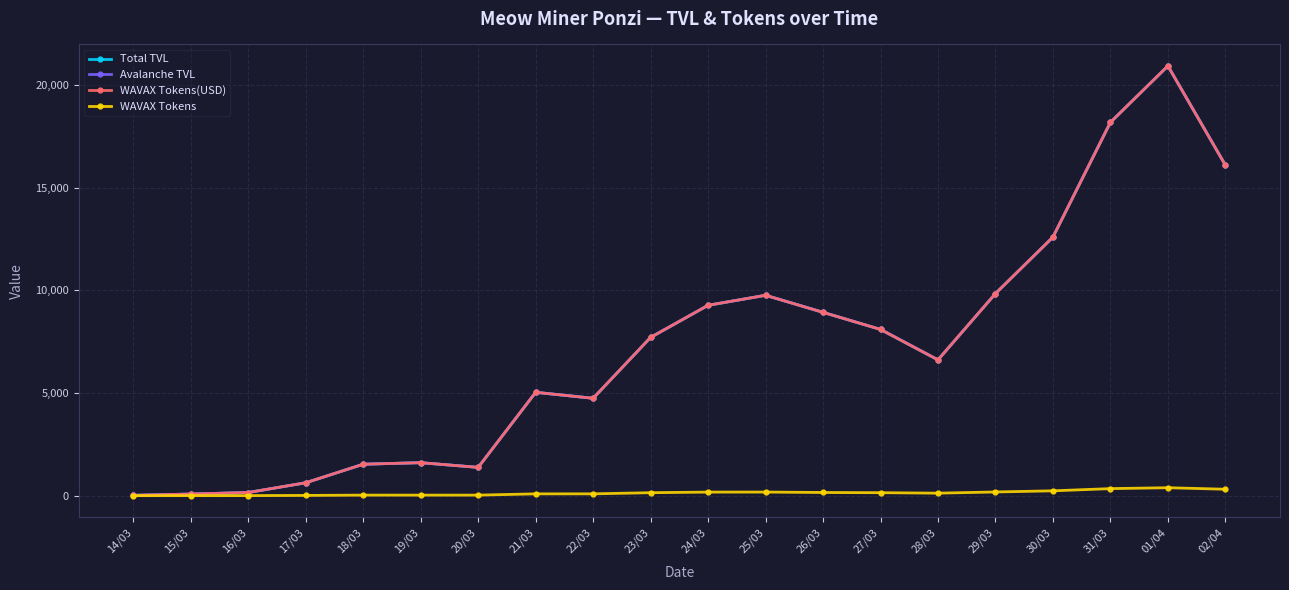

Does the chart have visible grid lines?

Yes